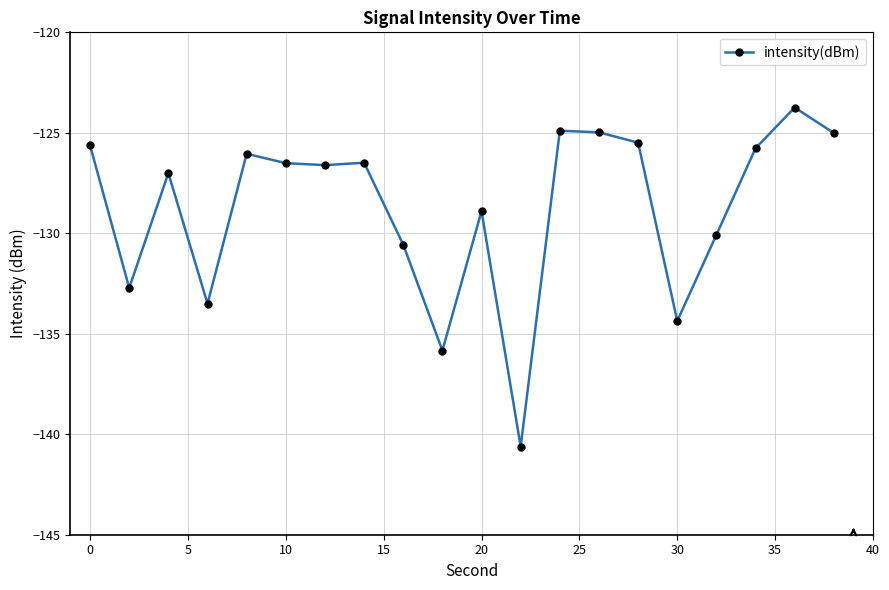

What is the difference between the maximum and minimum values?

16.9